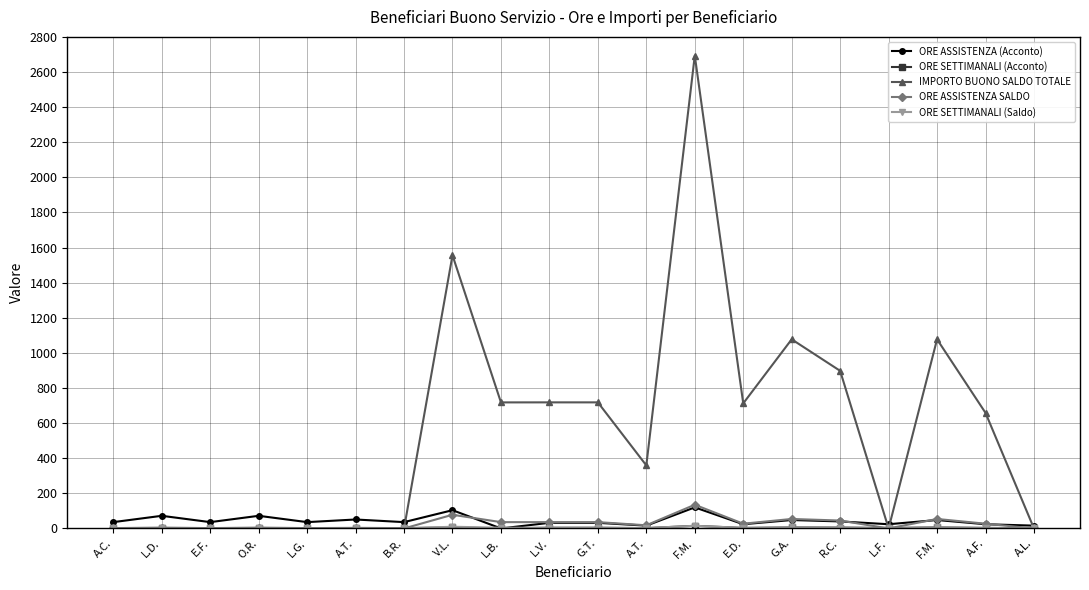

Reading left to right, extract all data points from this chart.

ORE ASSISTENZA (Acconto): A.C.=36.0	L.D.=72.0	E.F.=36.0	O.R.=72.0	L.G.=36.0	A.T.=51.0	B.R.=36.0	V.L.=104.0	L.B.=0.0	L.V.=32.0	G.T.=32.0	A.T.=16.0	F.M.=120.0	E.D.=24.0	G.A.=48.0	R.C.=40.0	L.F.=24.0	F.M.=48.0	A.F.=24.0	A.L.=16.0
ORE SETTIMANALI (Acconto): A.C.=2.0	L.D.=4.0	E.F.=2.0	O.R.=4.0	L.G.=2.0	A.T.=3.0	B.R.=2.0	V.L.=6.0	L.B.=0.0	L.V.=4.0	G.T.=4.0	A.T.=2.0	F.M.=15.0	E.D.=3.0	G.A.=6.0	R.C.=5.0	L.F.=3.0	F.M.=6.0	A.F.=3.0	A.L.=2.0
IMPORTO BUONO SALDO TOTALE: A.C.=0.0	L.D.=0.0	E.F.=0.0	O.R.=0.0	L.G.=0.0	A.T.=0.0	B.R.=0.0	V.L.=1556.1	L.B.=718.0	L.V.=718.2	G.T.=718.2	A.T.=359.1	F.M.=2693.2	E.D.=712.4	G.A.=1077.3	R.C.=897.8	L.F.=0.0	F.M.=1077.3	A.F.=658.4	A.L.=0.0
ORE ASSISTENZA SALDO: A.C.=0.0	L.D.=0.0	E.F.=0.0	O.R.=0.0	L.G.=0.0	A.T.=0.0	B.R.=0.0	V.L.=78.0	L.B.=36.0	L.V.=36.0	G.T.=36.0	A.T.=18.0	F.M.=135.0	E.D.=27.0	G.A.=54.0	R.C.=45.0	L.F.=0.0	F.M.=54.0	A.F.=27.0	A.L.=0.0
ORE SETTIMANALI (Saldo): A.C.=0.0	L.D.=0.0	E.F.=0.0	O.R.=0.0	L.G.=0.0	A.T.=0.0	B.R.=0.0	V.L.=9.8	L.B.=4.0	L.V.=4.0	G.T.=4.0	A.T.=2.0	F.M.=15.0	E.D.=3.0	G.A.=6.0	R.C.=5.0	L.F.=0.0	F.M.=6.0	A.F.=3.0	A.L.=0.0